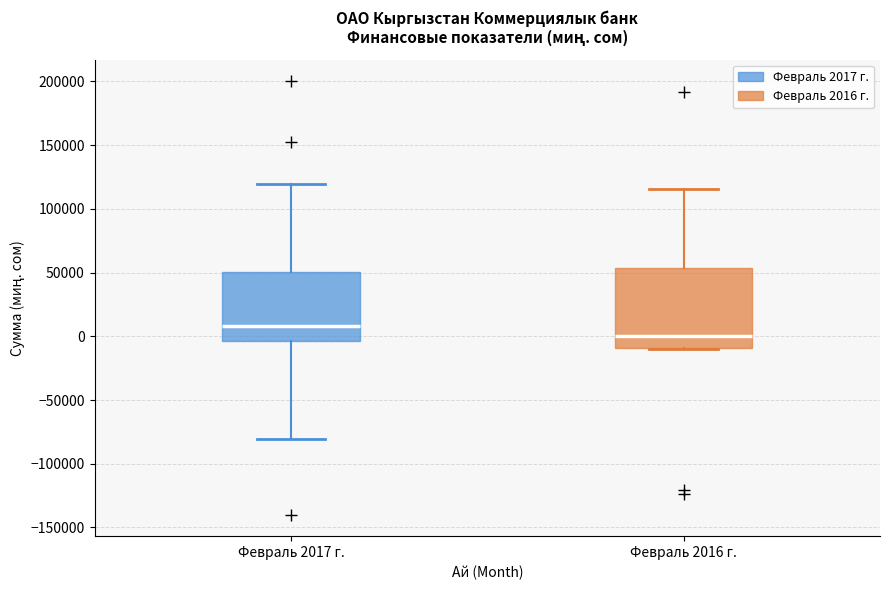

Reading left to right, transcribe this box plot: for each box, give where its median line is, the range the box spans, and where its two whiskers end, as read against the y-axis. The values are not printed on the chart, so give them approximately, as read against the axis.

Февраль 2017 г.: median 10000, box -5000 to 50000, whiskers -80000 to 120000
Февраль 2016 г.: median 0, box -10000 to 55000, whiskers -10000 to 115000